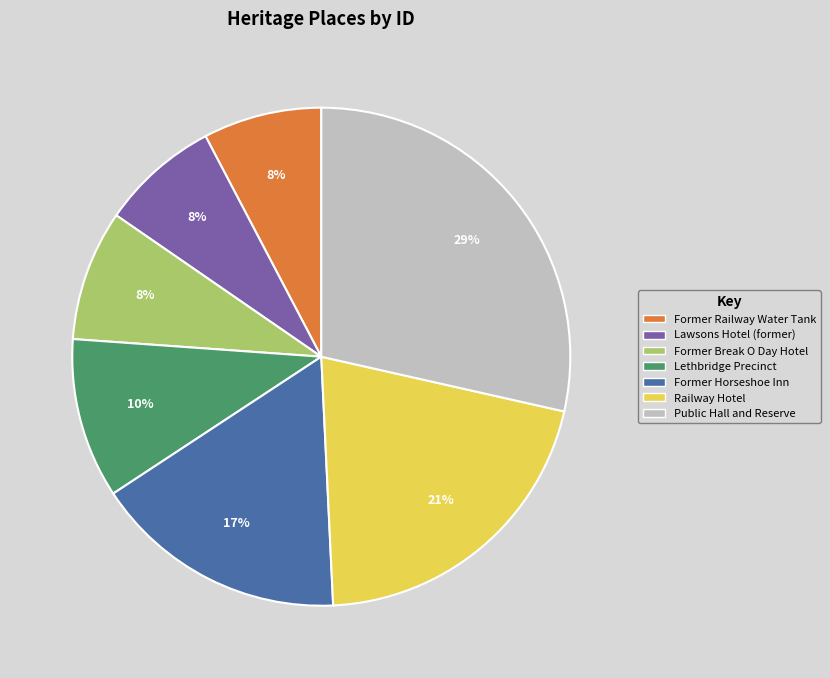

Which category has the biggest portion of the pie?

Public Hall and Reserve